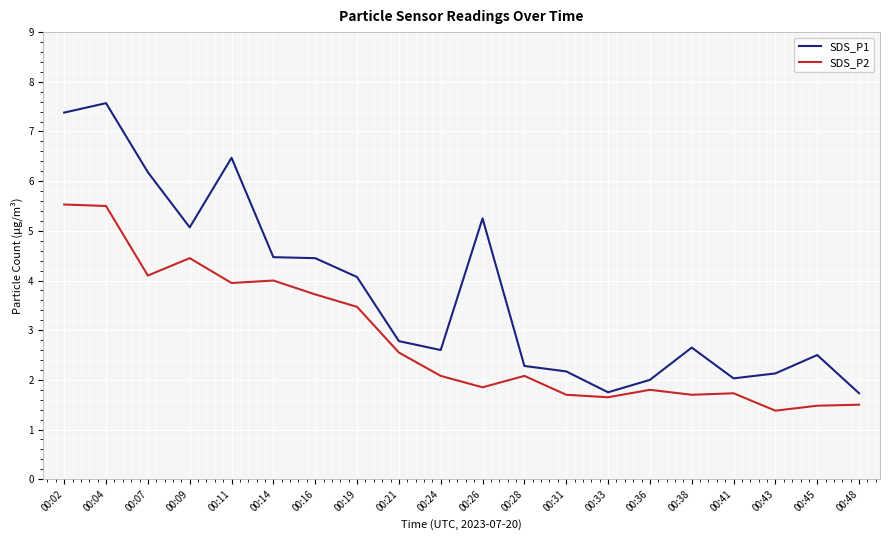

Where is the first local maximum for SDS_P1?

00:04